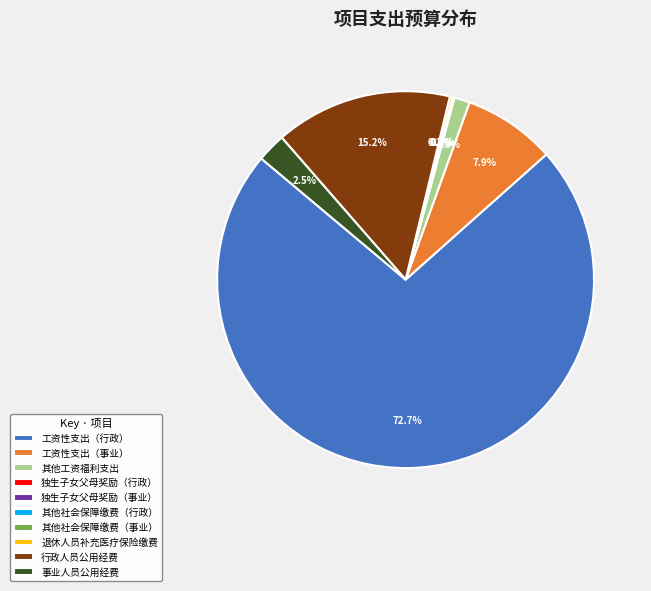

Do 事业人员公用经费 and 工资性支出（行政） together represent more than half of the pie?

Yes